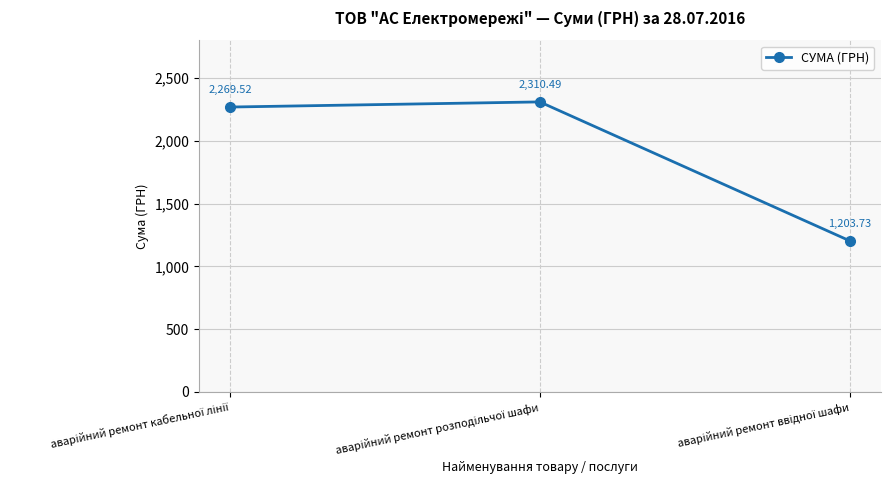

What is the difference between the maximum and minimum values?

1106.8